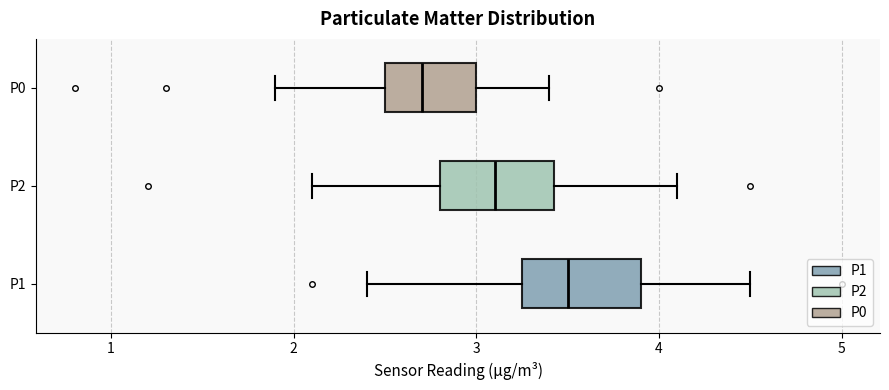

Reading bottom to top, transcribe this box plot: for each box, give where its median line is, the range the box spans, and where its two whiskers end, as read against the x-axis. The values are not printed on the chart, so give them approximately, as read against the axis.

P1: median 3.5, box 3.3 to 3.9, whiskers 2.4 to 4.5
P2: median 3.1, box 2.8 to 3.4, whiskers 2.1 to 4.1
P0: median 2.7, box 2.5 to 3.0, whiskers 1.9 to 3.4